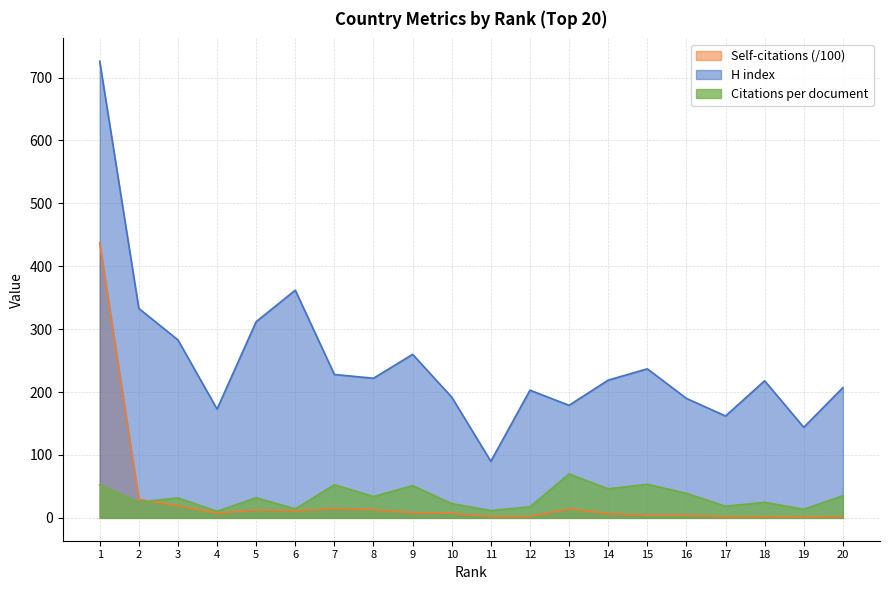

What is the value of the H index point at the 18th from the left?

218.0